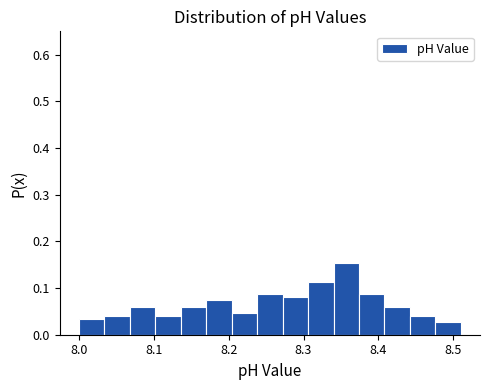

Read against the x-axis, roughly where is the centre of the tallest bar?

8.36